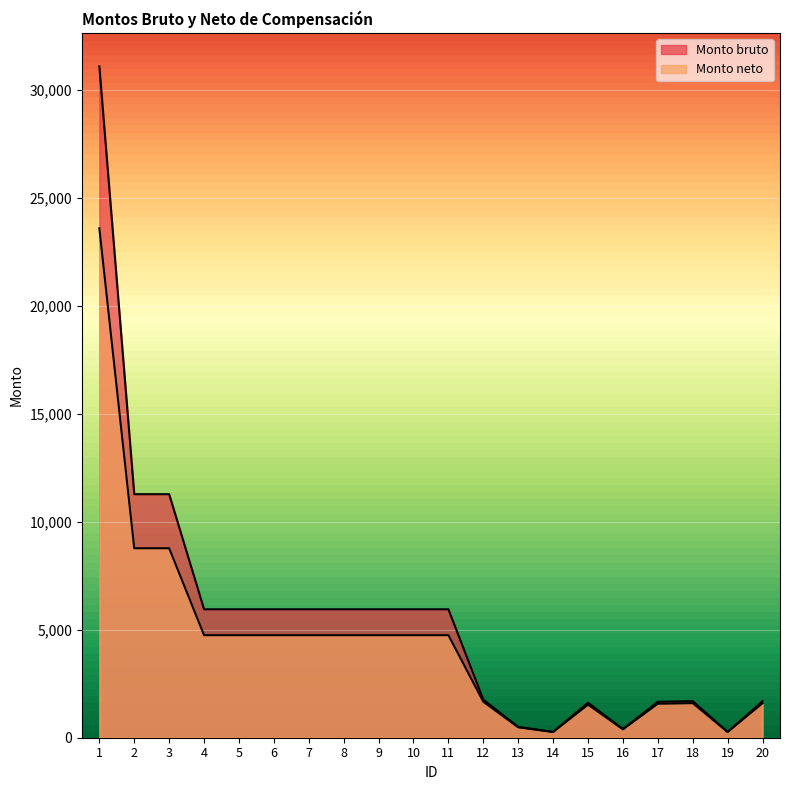

Rank the series at 20 from lowest to highest value.

Monto neto, Monto bruto